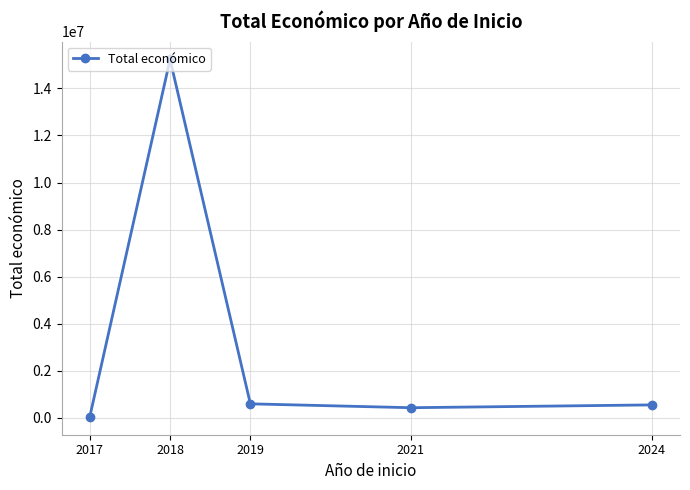

The value at 2018 is 15230058. True or false?

True